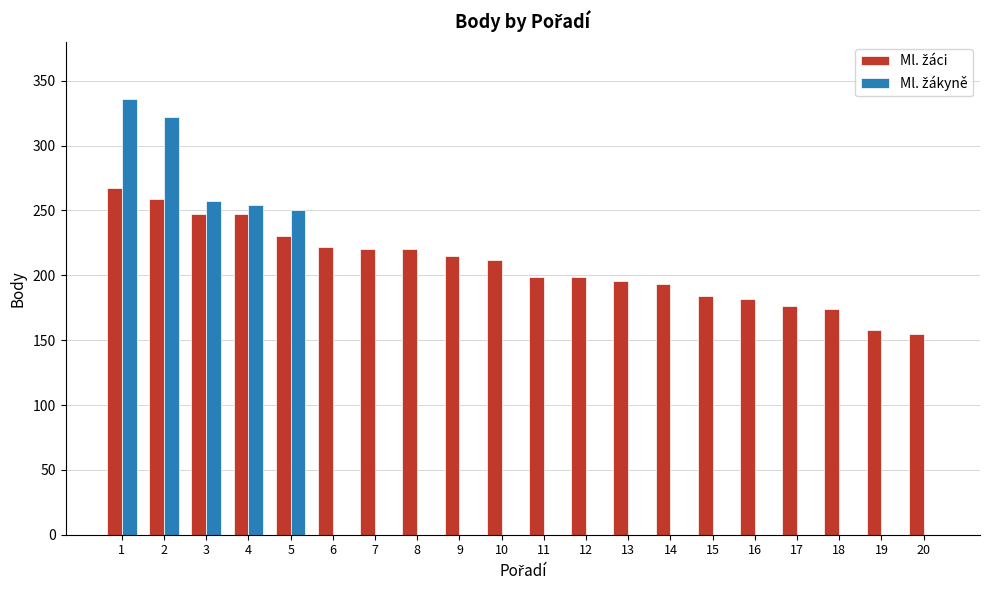

What is the maximum value shown in the chart?

336